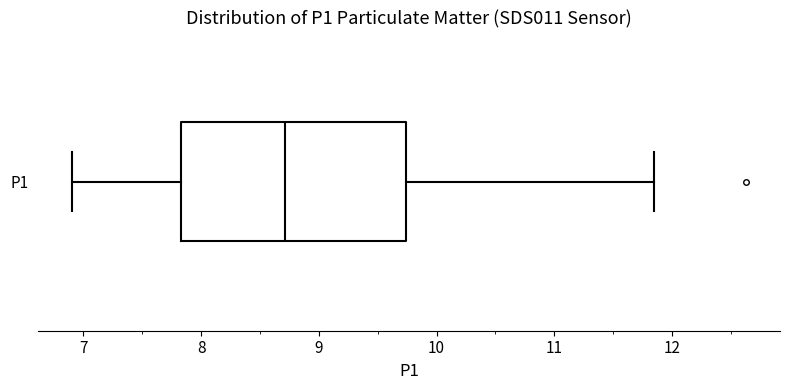

Transcribe this box plot: give where the median line is, the range the box spans, and where the two whiskers end, as read against the x-axis. The values are not printed on the chart, so give them approximately, as read against the axis.

median 8.7, box 7.8 to 9.7, whiskers 6.9 to 11.9